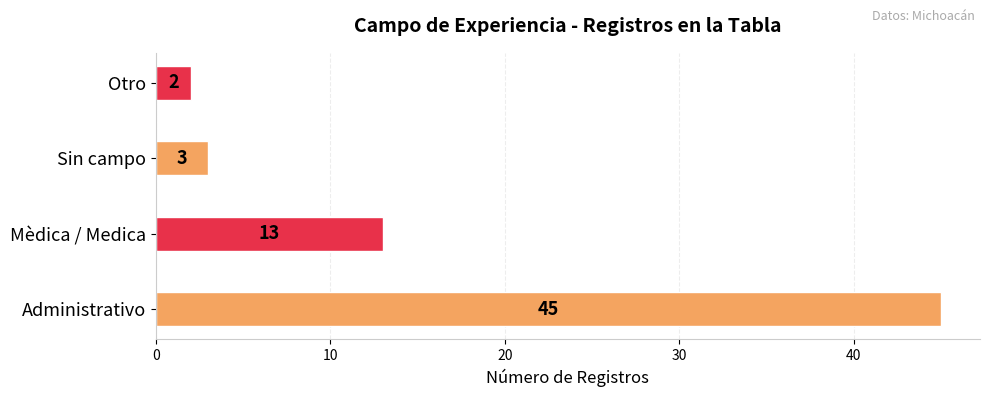

True or false: the data shows 2 at Otro.

True